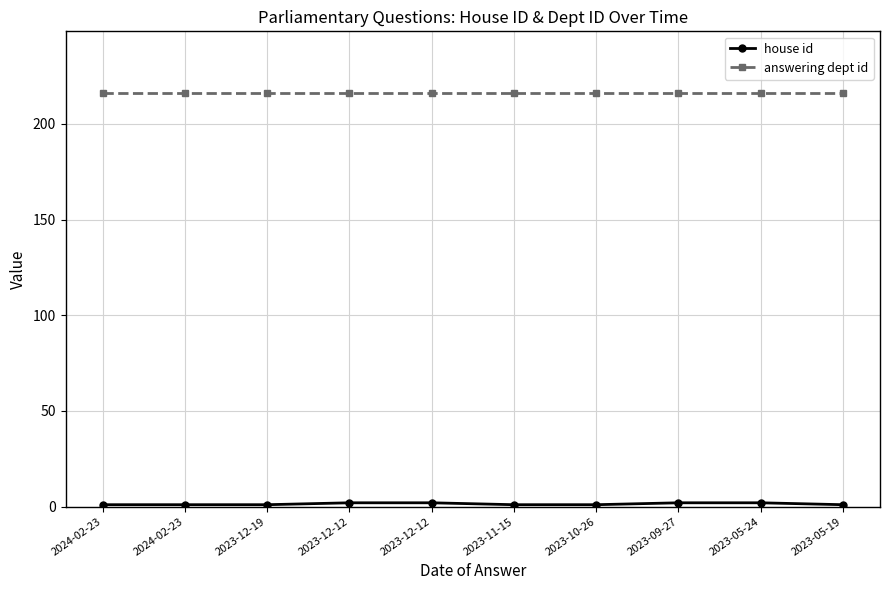

What is the difference between the house id values at 2024-02-23 and 2023-05-24?

1